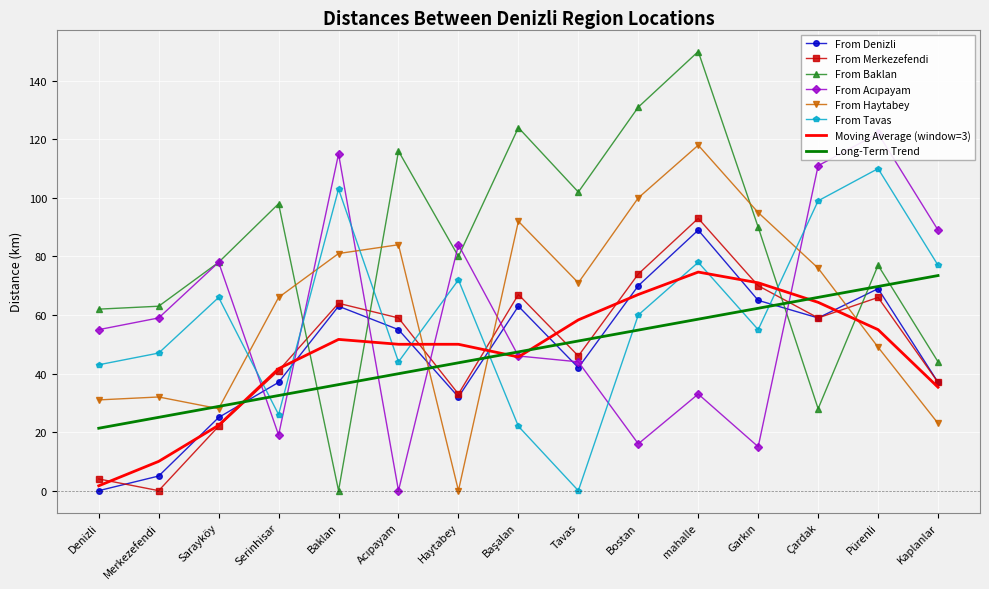

The value of From Merkezefendi at Kaplanlar is 18. True or false?

False